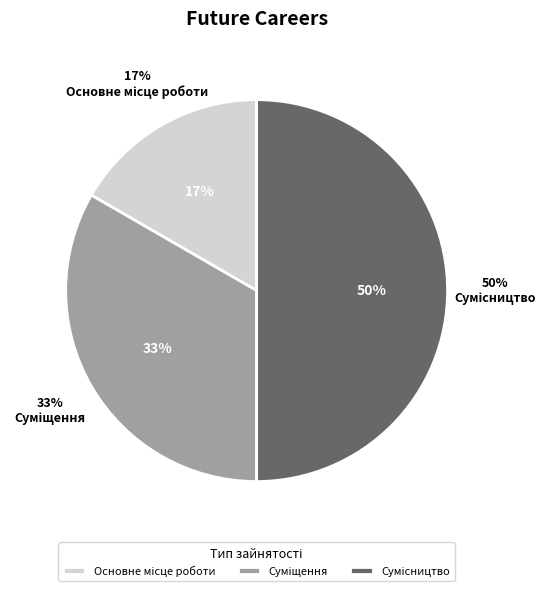

To the nearest percent, what is the average slice percentage?

33%